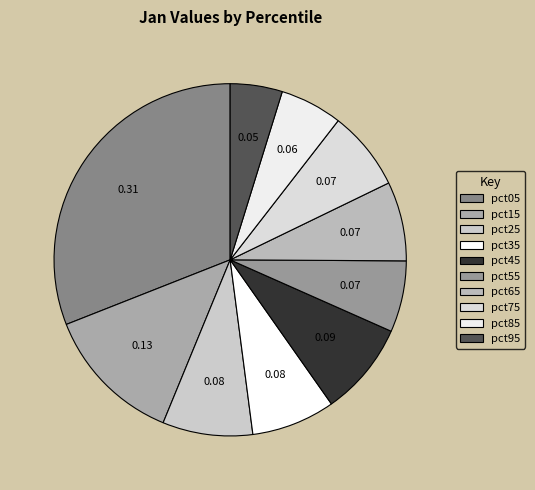

How much of the chart is everything except pct35?

92.3%